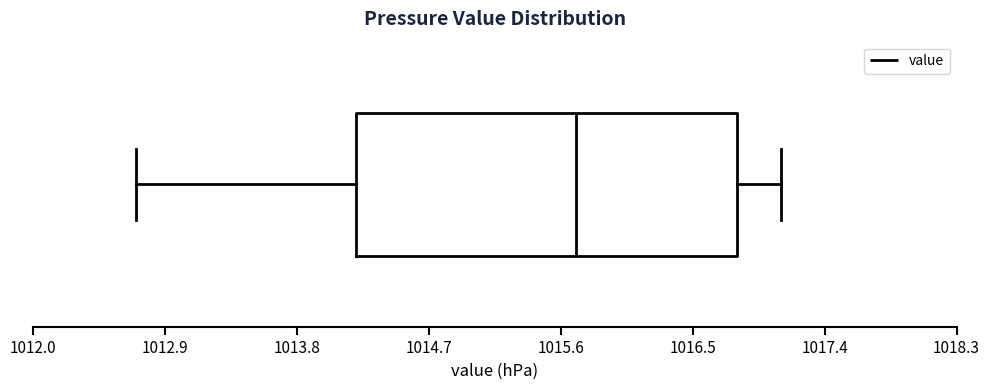

Read this box plot against the x-axis: the position of the median line, the range covered by the box, and the ends of both whiskers. The values are not printed on the chart, so give them approximately, as read against the axis.

median 1015.7, box 1014.2 to 1016.8, whiskers 1012.7 to 1017.1